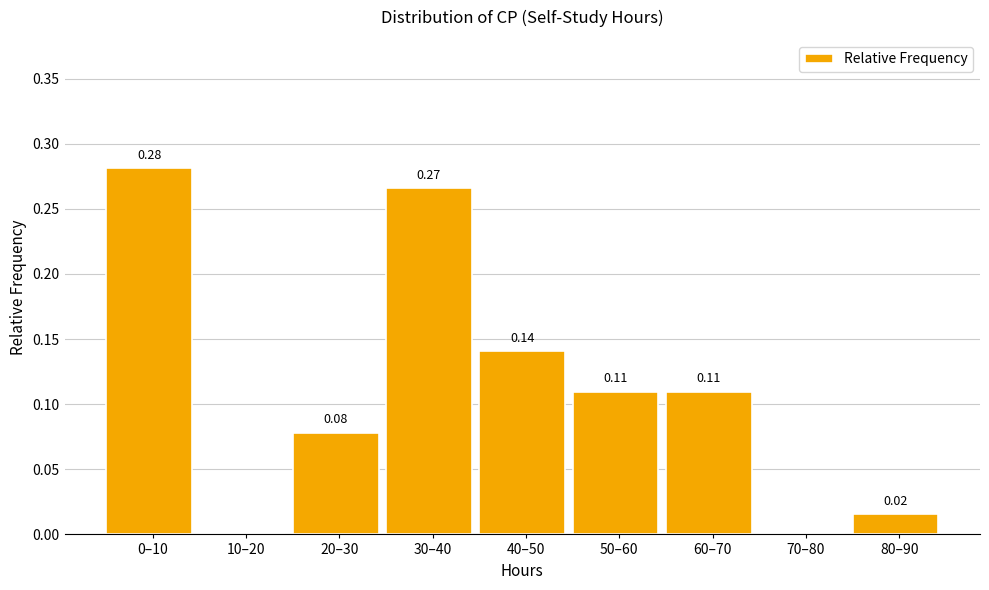

What is the sum of all values?

1.0